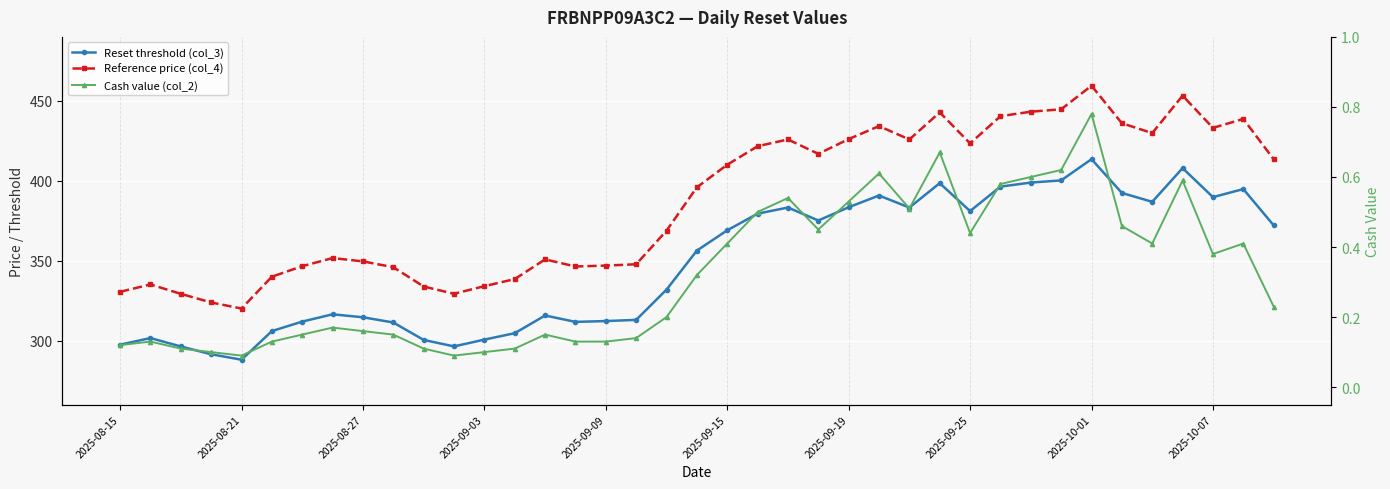

Which series has the largest range (max minus min)?

Reference price (col_4)